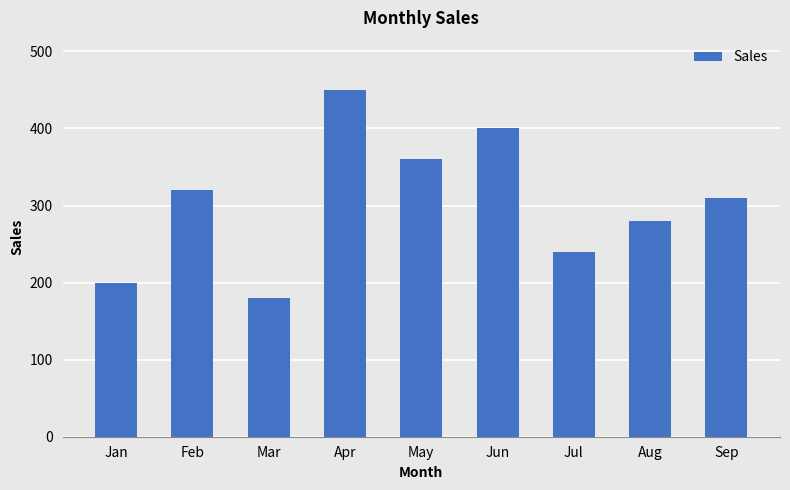

What is the average value?

304